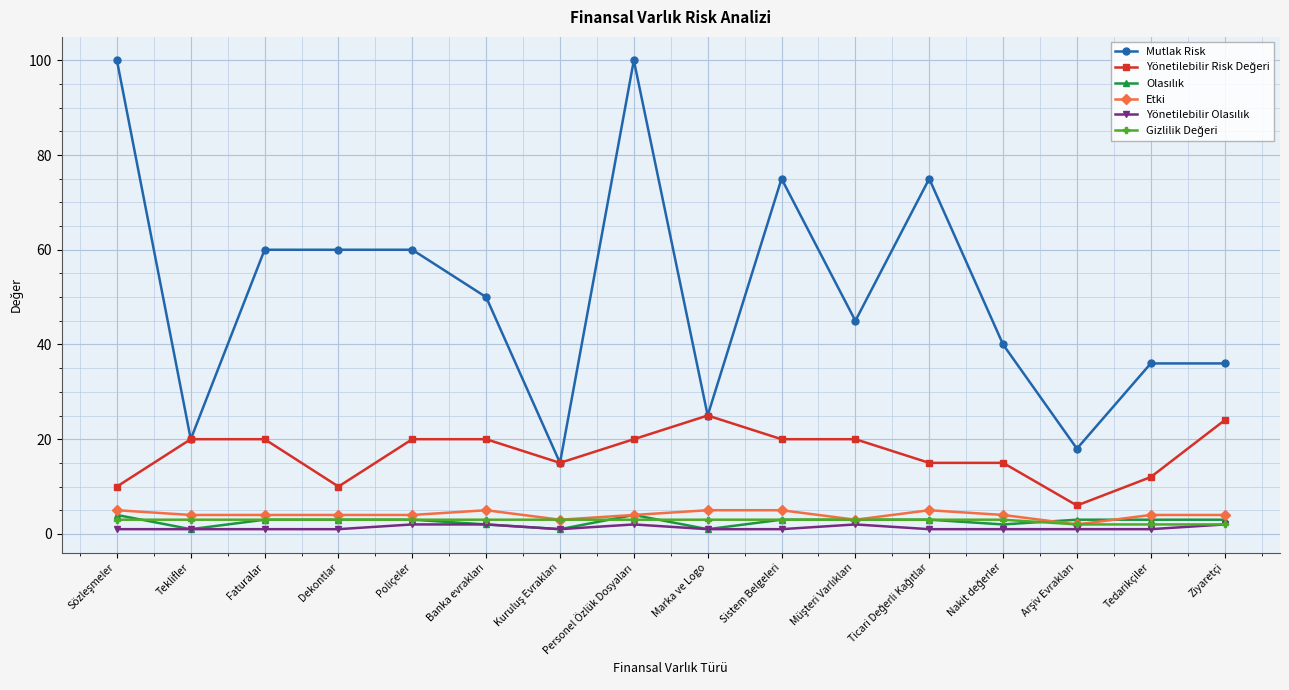

True or false: Etki and Mutlak Risk cross at least once.

False